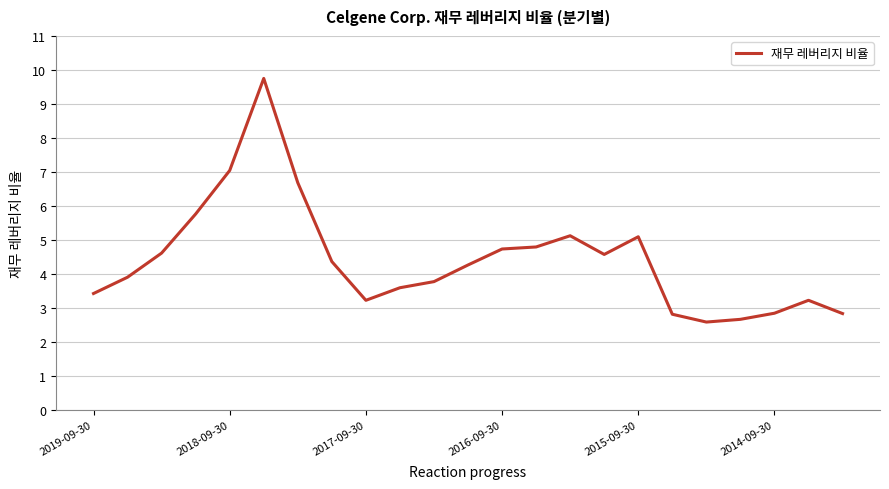

What is the smallest value displayed?

2.6